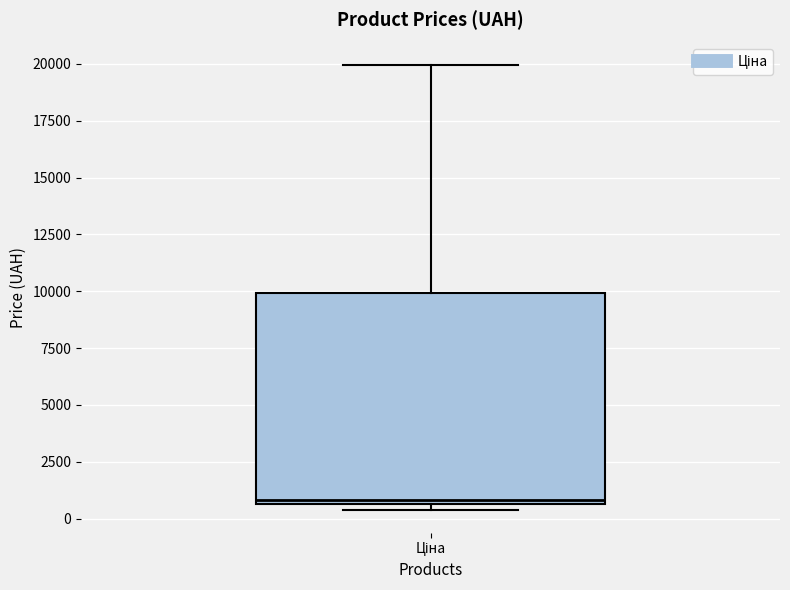

Read this box plot against the y-axis: the position of the median line, the range covered by the box, and the ends of both whiskers. The values are not printed on the chart, so give them approximately, as read against the axis.

median 1000, box 500 to 10000, whiskers 500 (just below the box's lower edge) to 20000